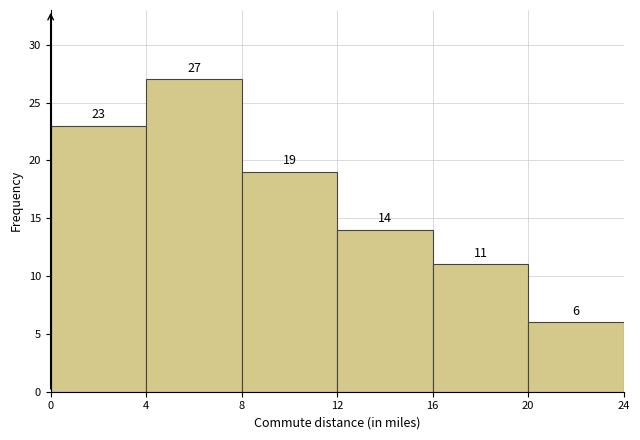

How tall is the bar that spans 12 to 16 on the x-axis?

14